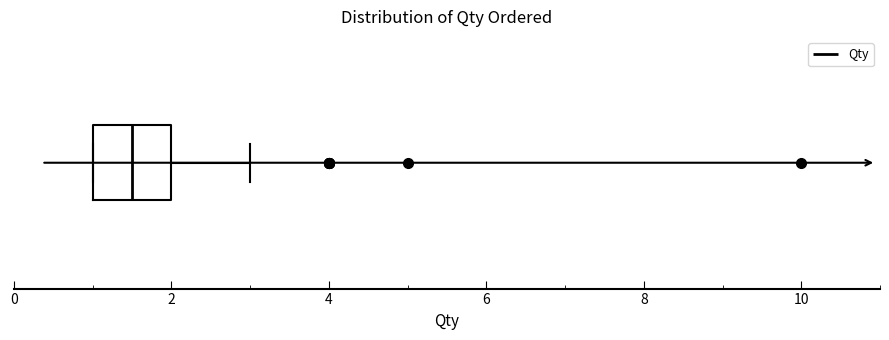

Where is the left edge of the box on the x-axis? The values are not printed on the chart, so give them approximately, as read against the axis.

1.0